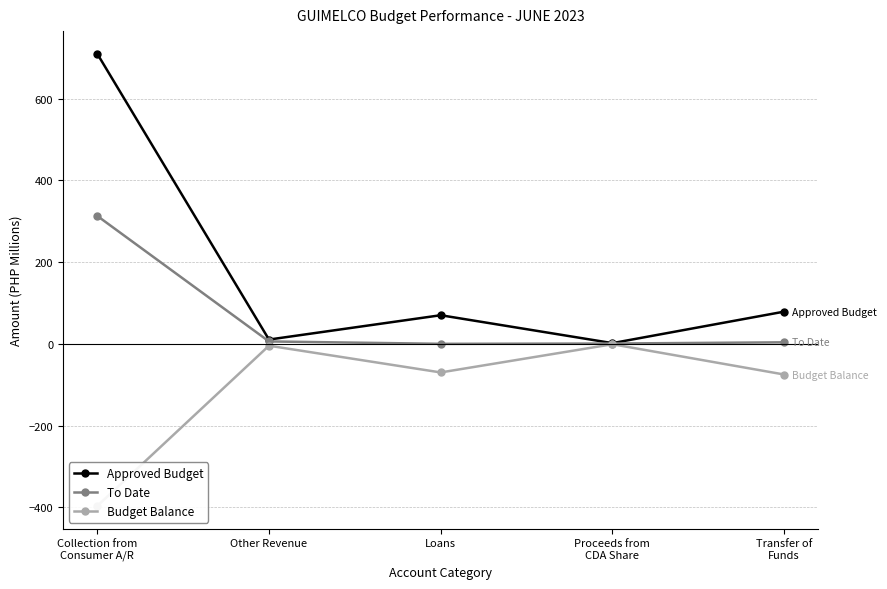

What are all the series names shown in the legend?

Approved Budget, To Date, Budget Balance